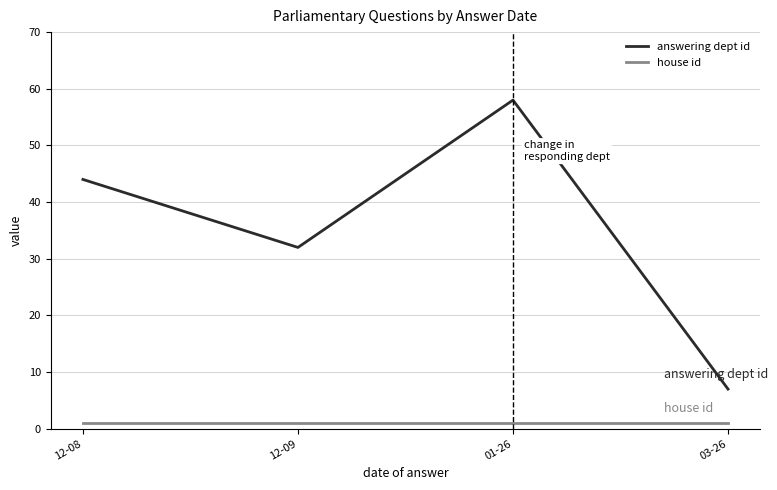

At which label does answering dept id reach its minimum?

03-26